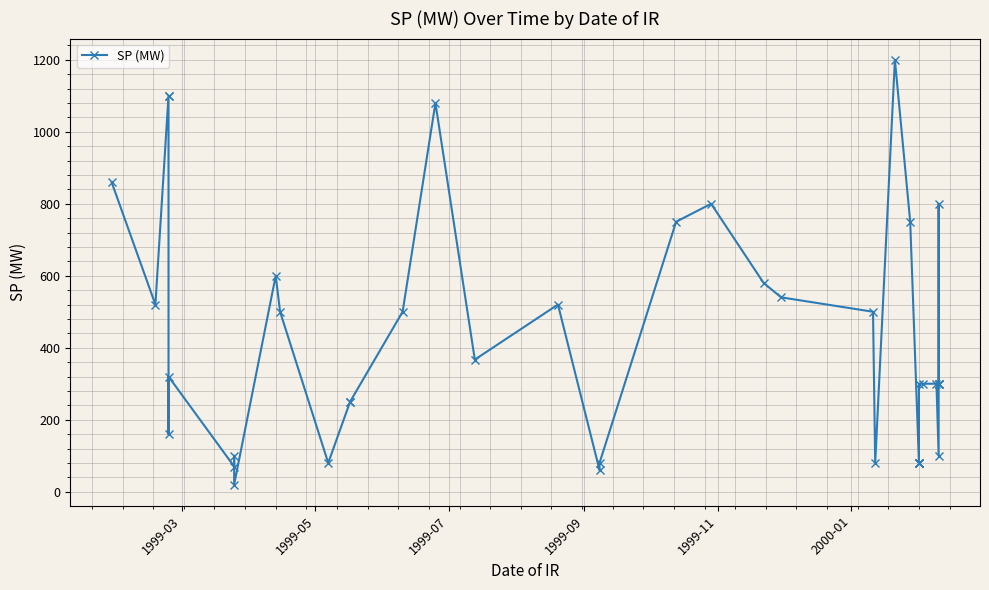

Which has a higher value, 1999-05 or 2000-01?

1999-05